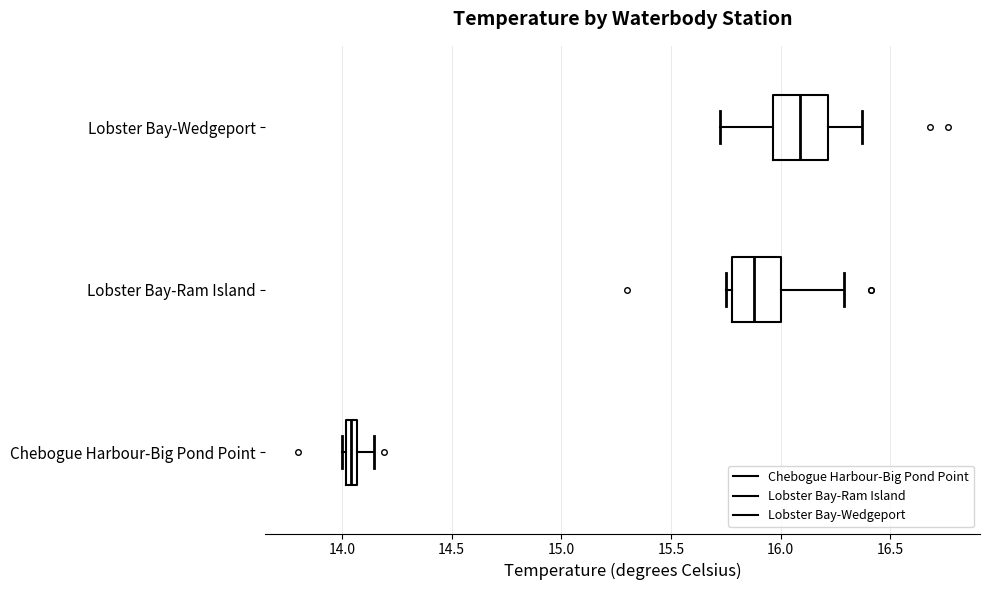

Which box's median line is the furthest to the right?

Lobster Bay-Wedgeport